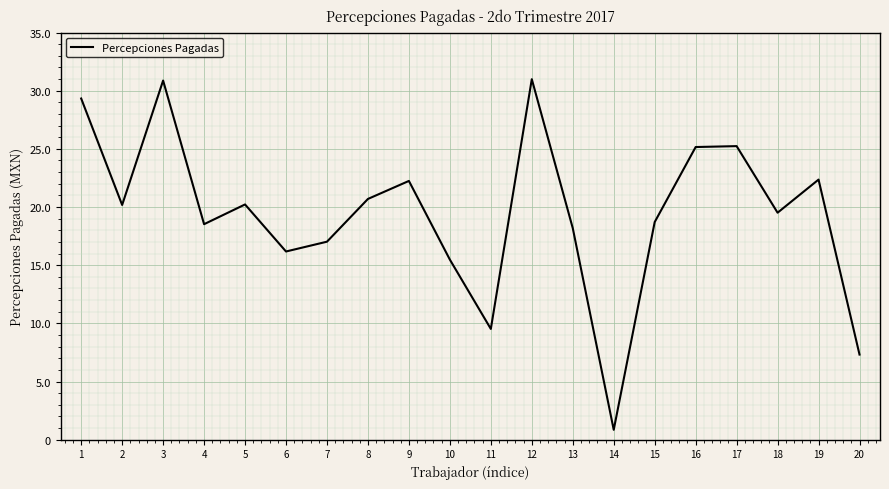

At which category does the chart reach its minimum across all series?

14